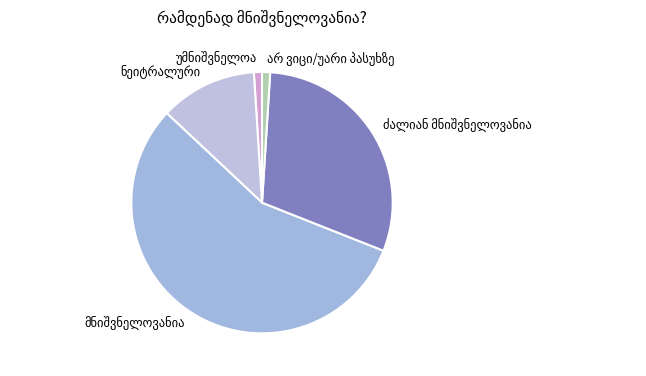

How many segments does this pie chart have?

5